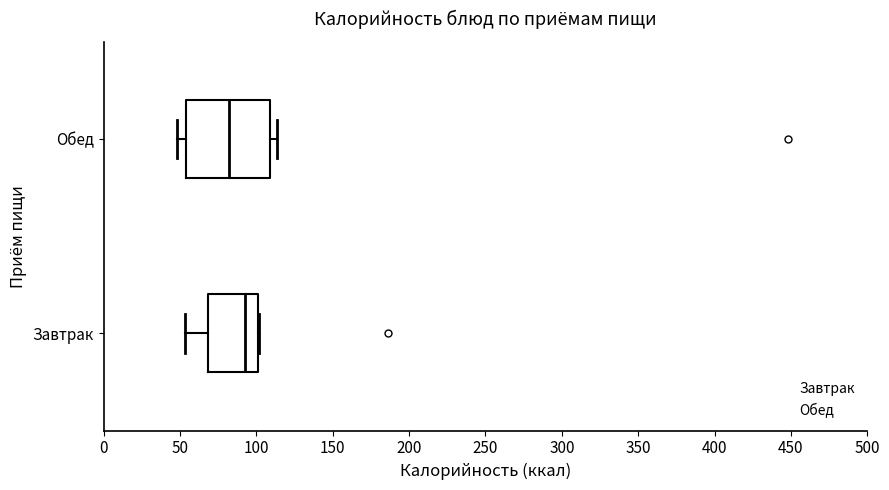

Reading bottom to top, read every box against the x-axis: the position of its median line, the range the box covers, and the ends of its whiskers. The values are not printed on the chart, so give them approximately, as read against the axis.

Завтрак: median 90, box 70 to 100, whiskers 55 to 100
Обед: median 80, box 55 to 110, whiskers 50 to 115